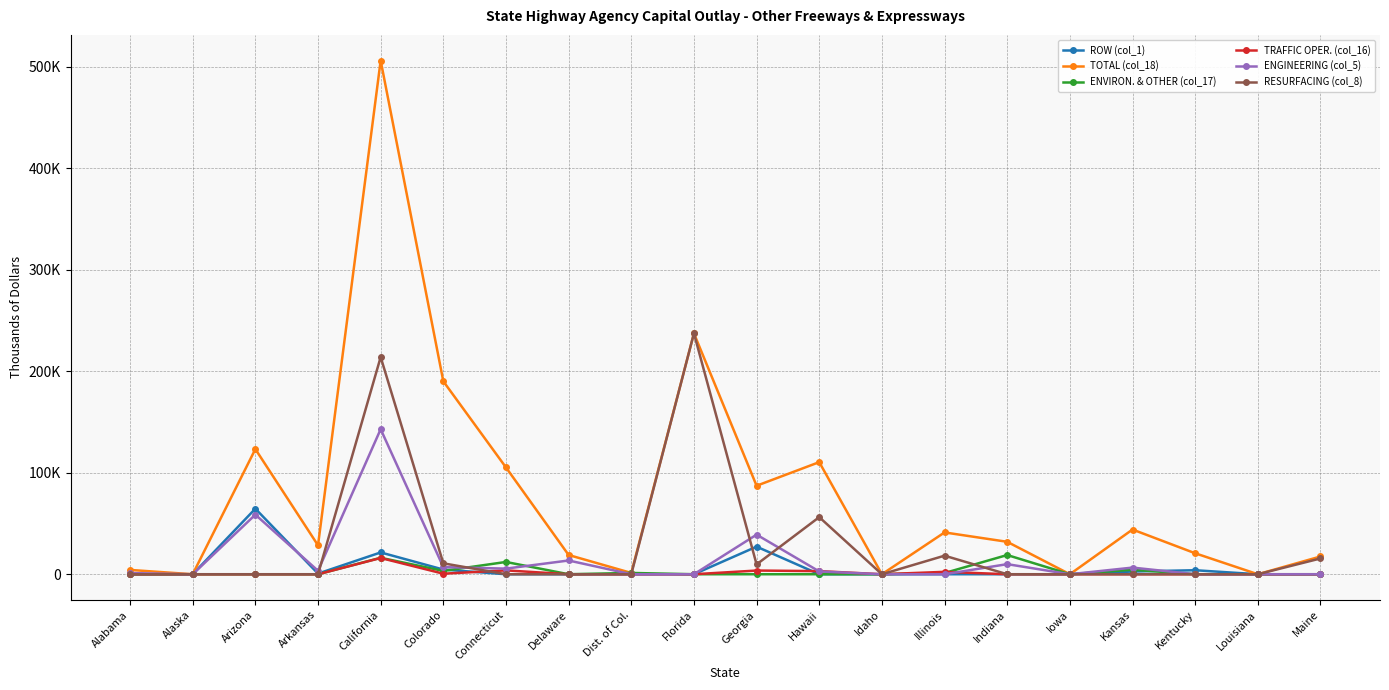

Reading left to right, transcribe all the data shown in this chart.

ROW (col_1): 0	0	64607	639	21497	4609	0	0	0	0	27197	0	0	0	0	0	2696	3953	0	0
TOTAL (col_18): 4258	0	123344	28490	506291	190175	105265	18969	1284	237433	87229	110497	0	41215	31975	0	44076	20673	0	17494
ENVIRON. & OTHER (col_17): 0	0	0	0	16224	3279	12110	0	1284	0	0	0	0	1195	18938	0	4463	0	0	0
TRAFFIC OPER. (col_16): 0	0	0	0	16023	539	3819	0	0	0	3646	3068	0	2380	0	0	0	0	0	0
ENGINEERING (col_5): 1145	0	58737	3418	142963	7047	5533	13552	0	0	39028	2760	0	0	9954	0	6558	0	0	0
RESURFACING (col_8): 0	0	0	0	214020	10759	0	0	0	237433	9688	56288	0	18303	0	0	0	0	0	15551